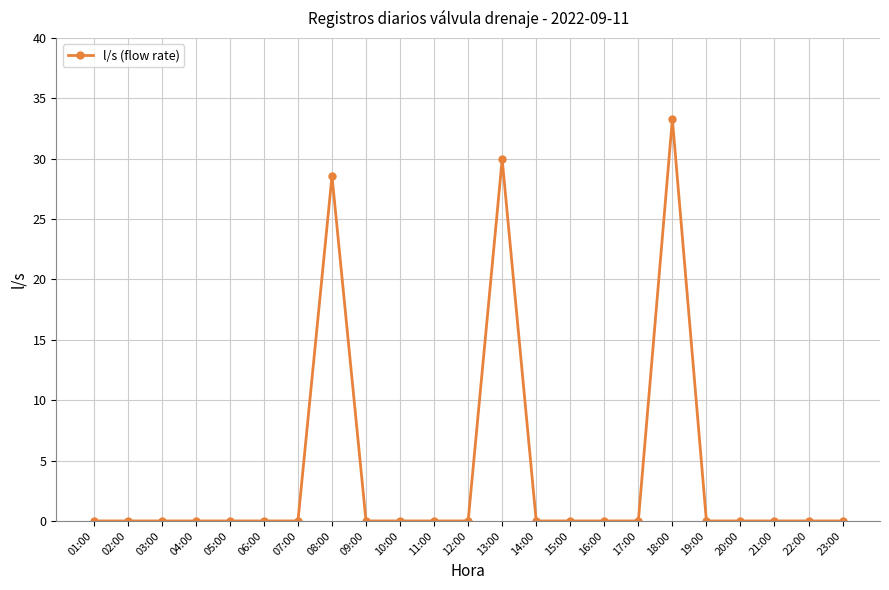

Is this an area chart (filled region under the line)?

No